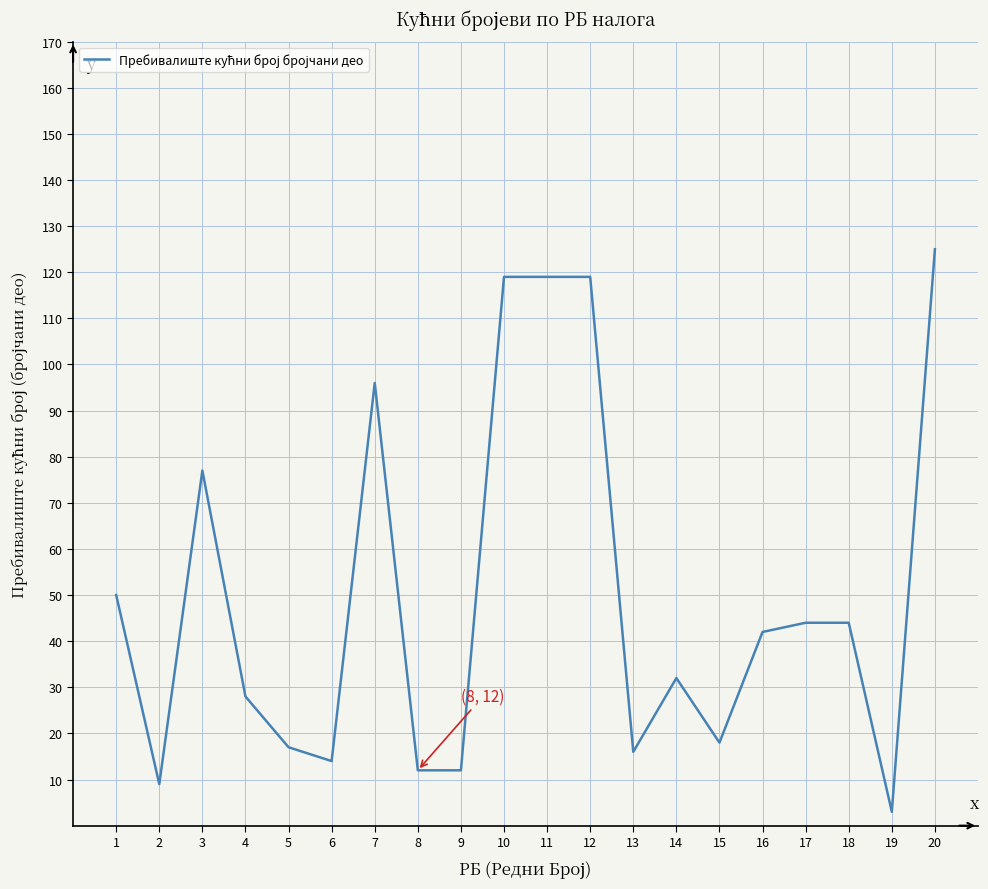

How many lines are shown in the chart?

1